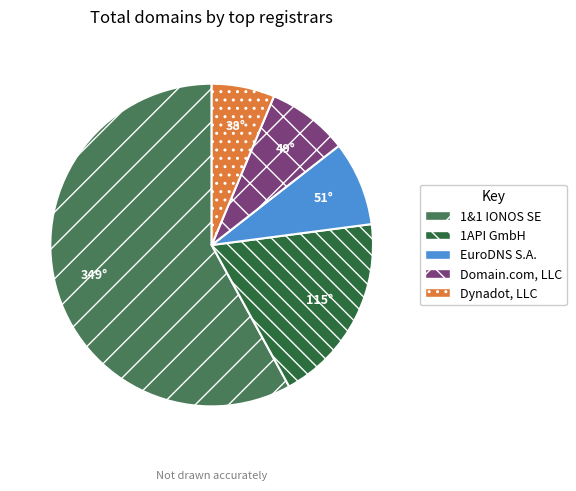

What is the largest slice in the pie chart?

1&1 IONOS SE